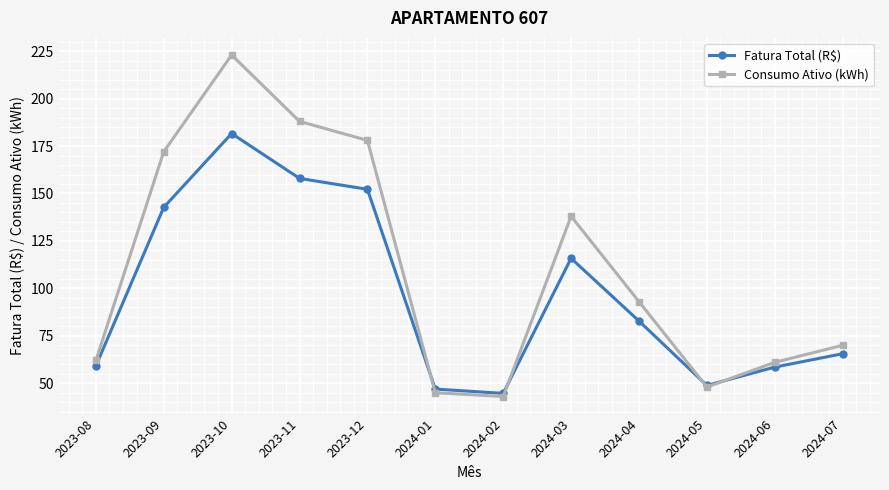

Where is Consumo Ativo (kWh) nearest to the value 133?

2024-03